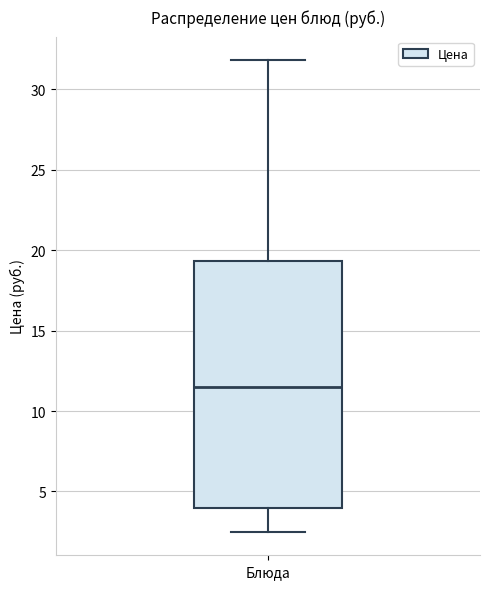

Transcribe this box plot: give where the median line is, the range the box spans, and where the two whiskers end, as read against the y-axis. The values are not printed on the chart, so give them approximately, as read against the axis.

median 11.5, box 4.0 to 19.5, whiskers 2.5 to 32.0